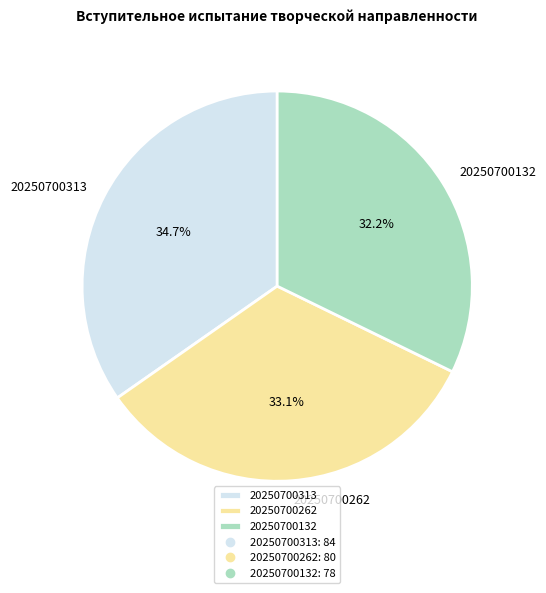

Is there a majority slice in this chart?

No